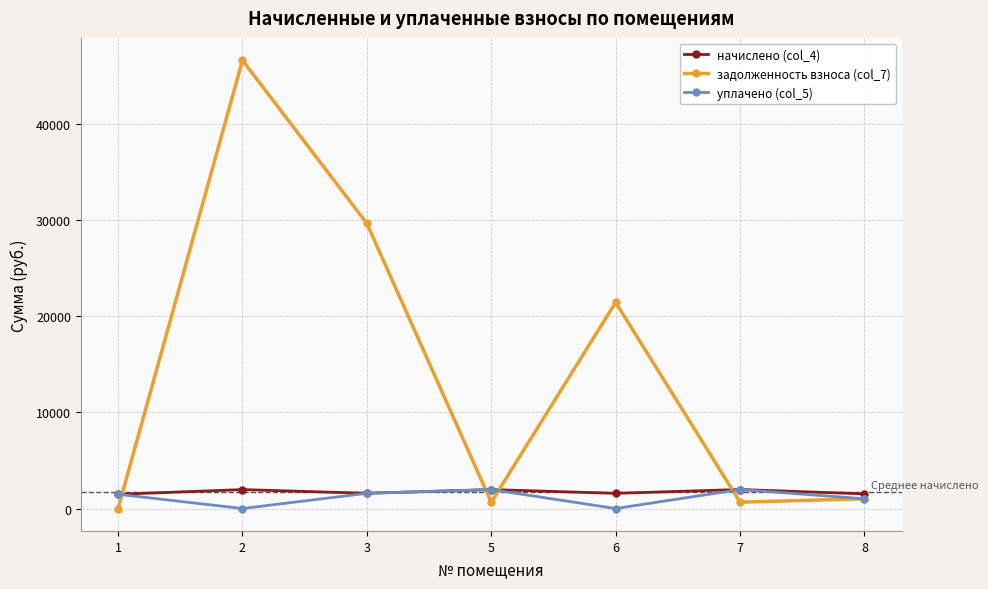

How many lines are shown in the chart?

3